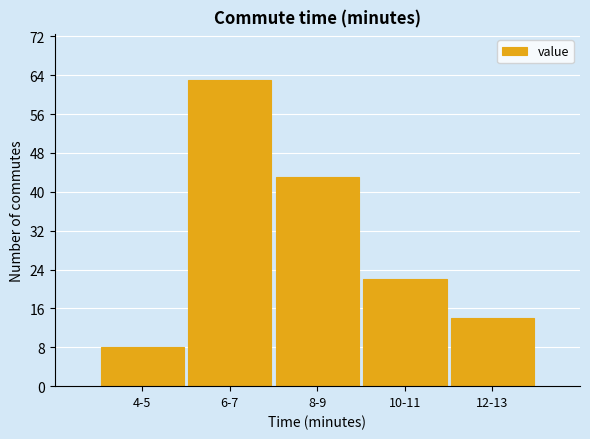

Reading left to right, extract all data points from this chart.

4-5=8	6-7=63	8-9=43	10-11=22	12-13=14